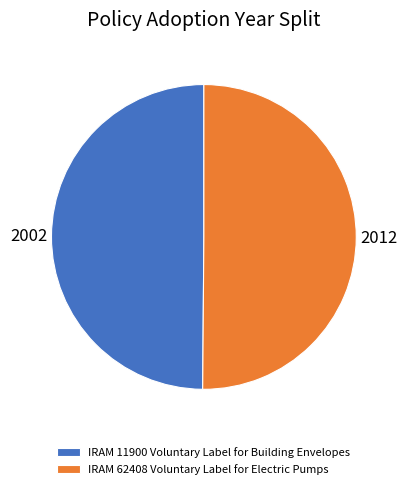

Approximately how many times larger is the value at IRAM 62408 Voluntary Label for Electric Pumps compared to IRAM 11900 Voluntary Label for Building Envelopes?

1.0